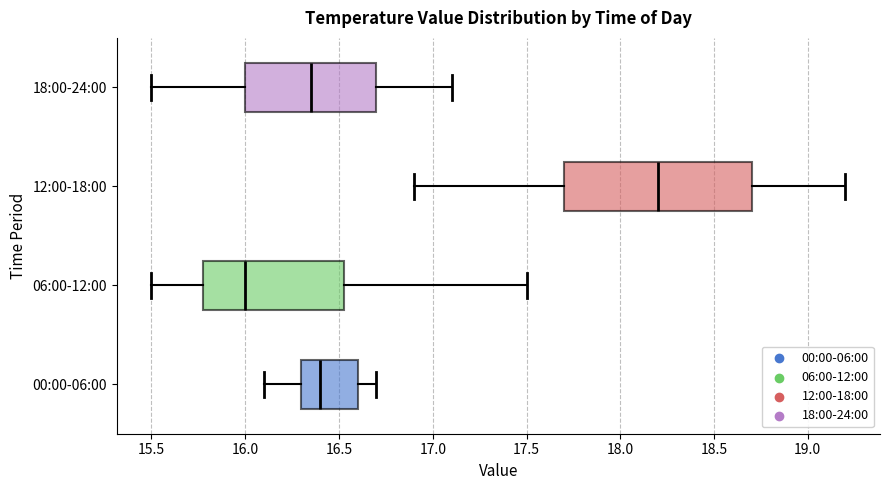

Reading bottom to top, read every box against the x-axis: the position of its median line, the range the box covers, and the ends of its whiskers. The values are not printed on the chart, so give them approximately, as read against the axis.

00:00-06:00: median 16.40, box 16.30 to 16.60, whiskers 16.10 to 16.70
06:00-12:00: median 16.00, box 15.80 to 16.55, whiskers 15.50 to 17.50
12:00-18:00: median 18.20, box 17.70 to 18.70, whiskers 16.90 to 19.20
18:00-24:00: median 16.35, box 16.00 to 16.70, whiskers 15.50 to 17.10